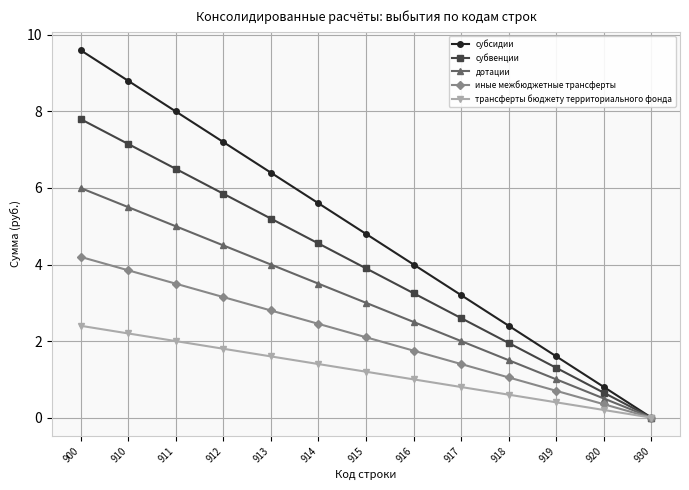

What is the value of the иные межбюджетные трансферты point at the 9th from the left?

1.4